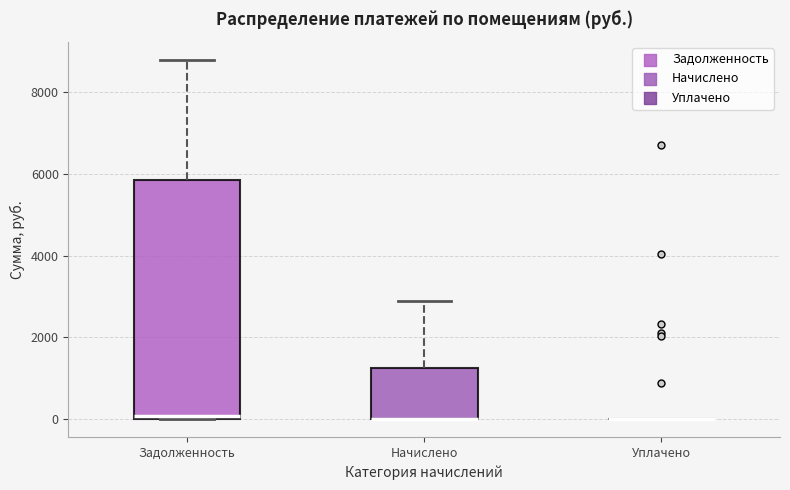

Which box is the tallest, from its lower edge to its upper edge?

Задолженность